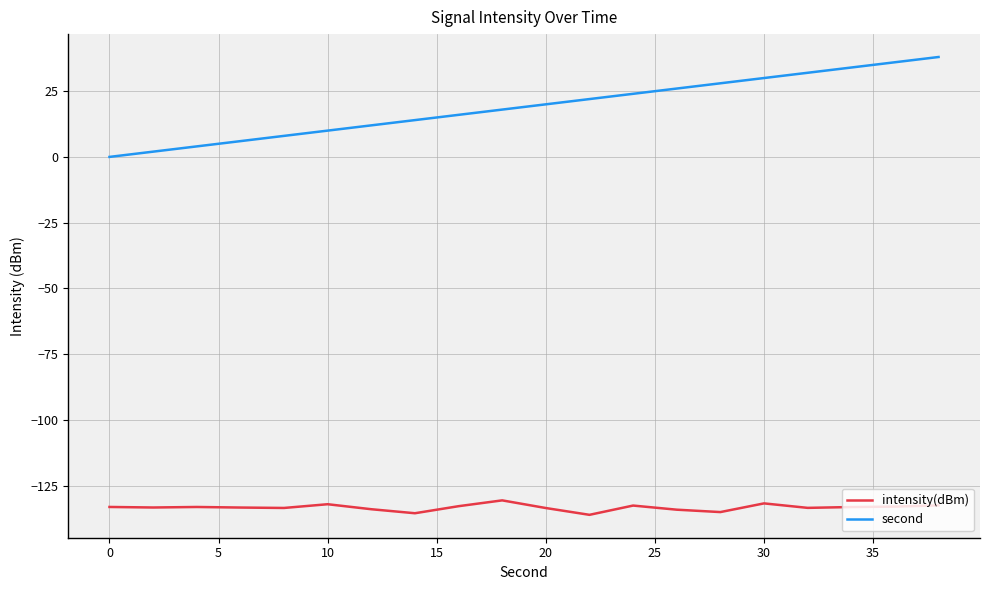

What is the highest value of the second series?

38.0